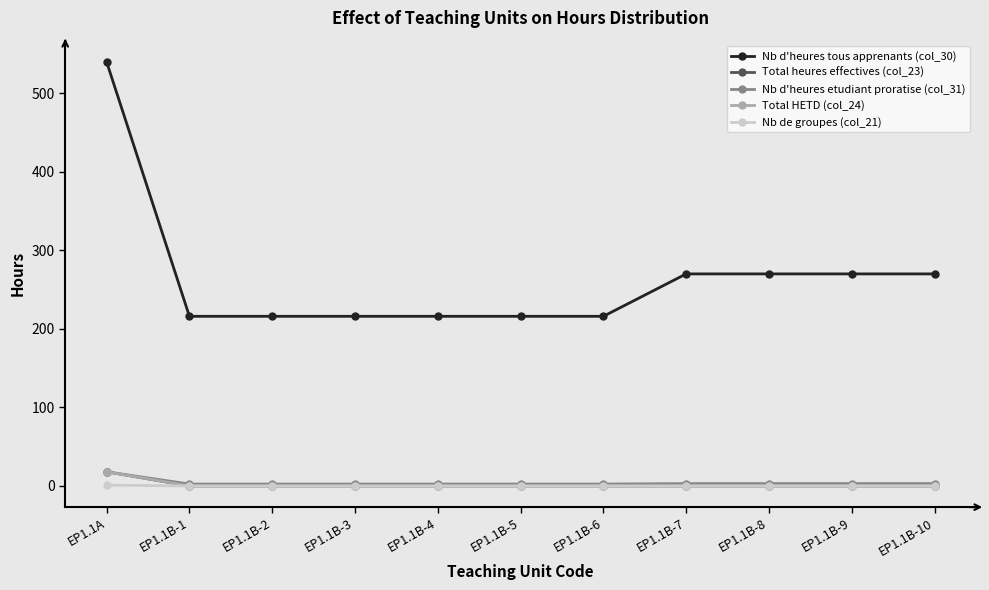

Which series has the largest total across all categories?

Nb d'heures tous apprenants (col_30)